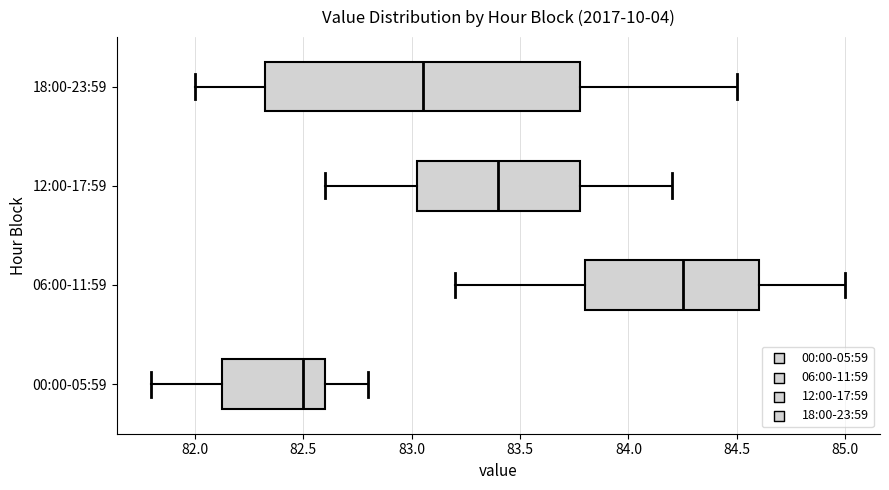

Which box has the furthest to the left median line?

00:00-05:59